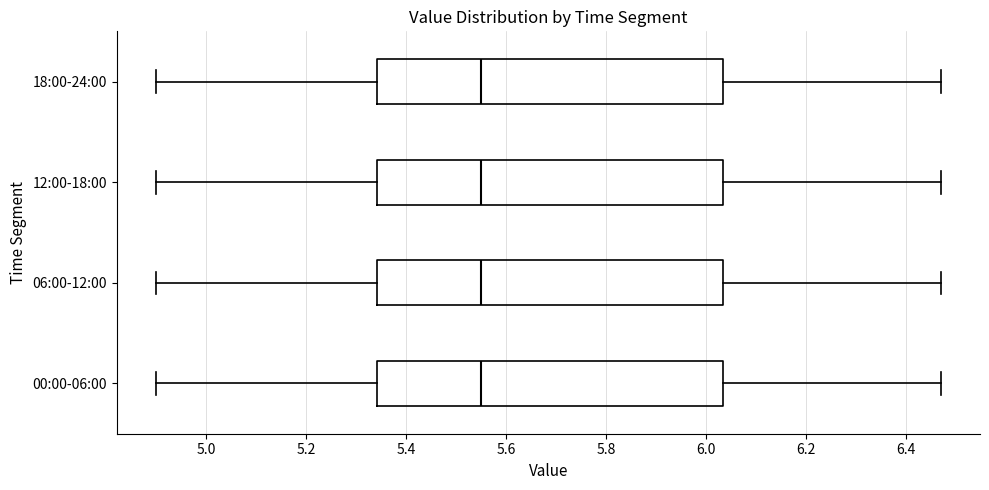

Reading bottom to top, transcribe this box plot: for each box, give where its median line is, the range the box spans, and where its two whiskers end, as read against the x-axis. The values are not printed on the chart, so give them approximately, as read against the axis.

00:00-06:00: median 5.56, box 5.34 to 6.04, whiskers 4.90 to 6.48
06:00-12:00: median 5.56, box 5.34 to 6.04, whiskers 4.90 to 6.48
12:00-18:00: median 5.56, box 5.34 to 6.04, whiskers 4.90 to 6.48
18:00-24:00: median 5.56, box 5.34 to 6.04, whiskers 4.90 to 6.48